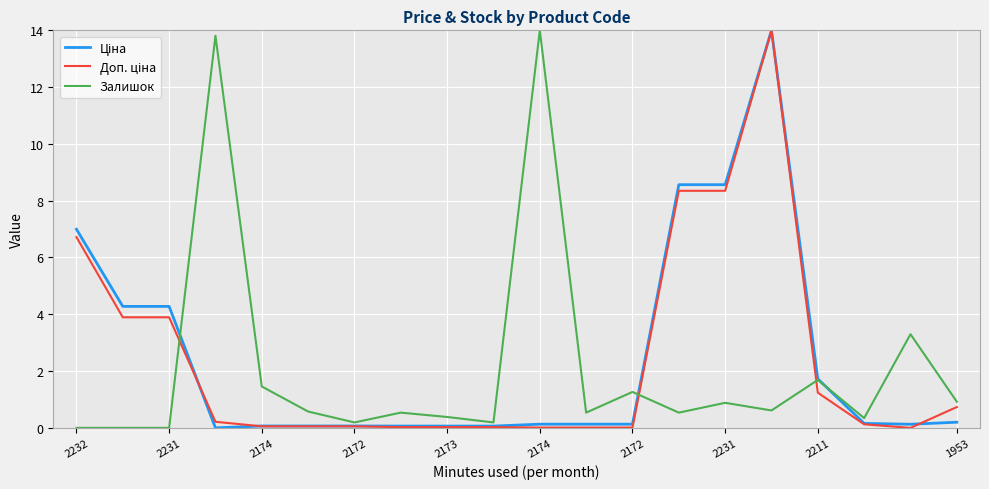

How many lines are shown in the chart?

3